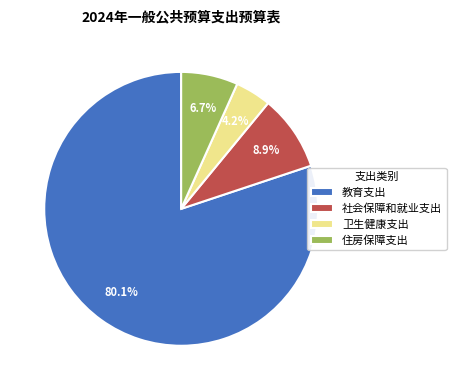

What percentage is the 社会保障和就业支出 slice, to the nearest percent?

9%